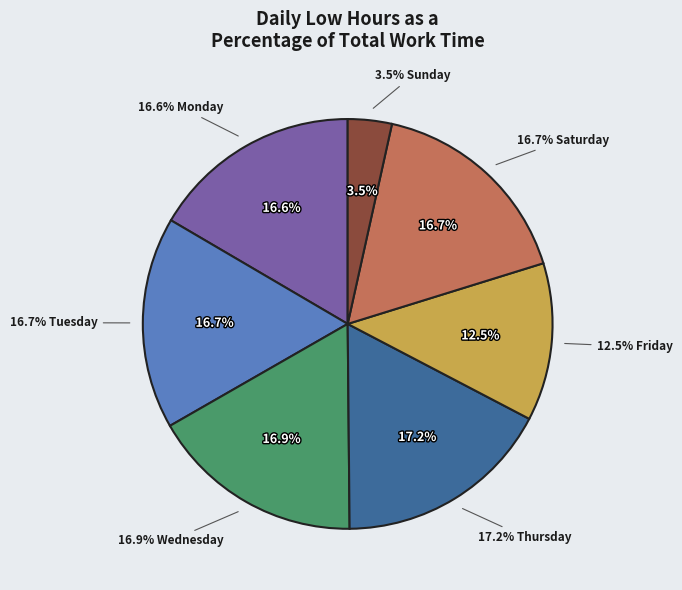

Is the sum of 8-Fri and 7-Thu greater than half?

No